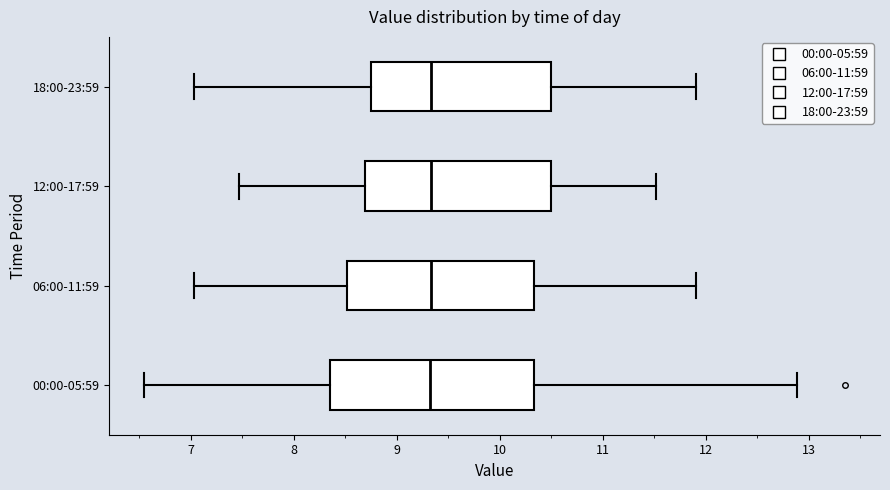

Comparing the boxes themselves (not the whiskers), which one is the widest?

00:00-05:59